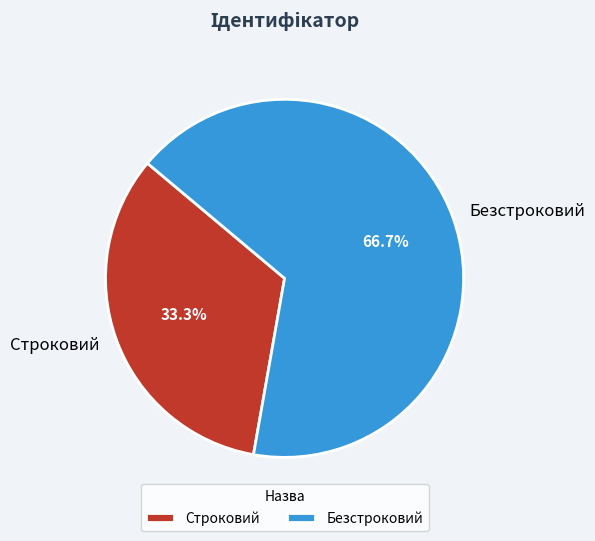

To the nearest percent, what percentage of the pie is Безстроковий?

67%